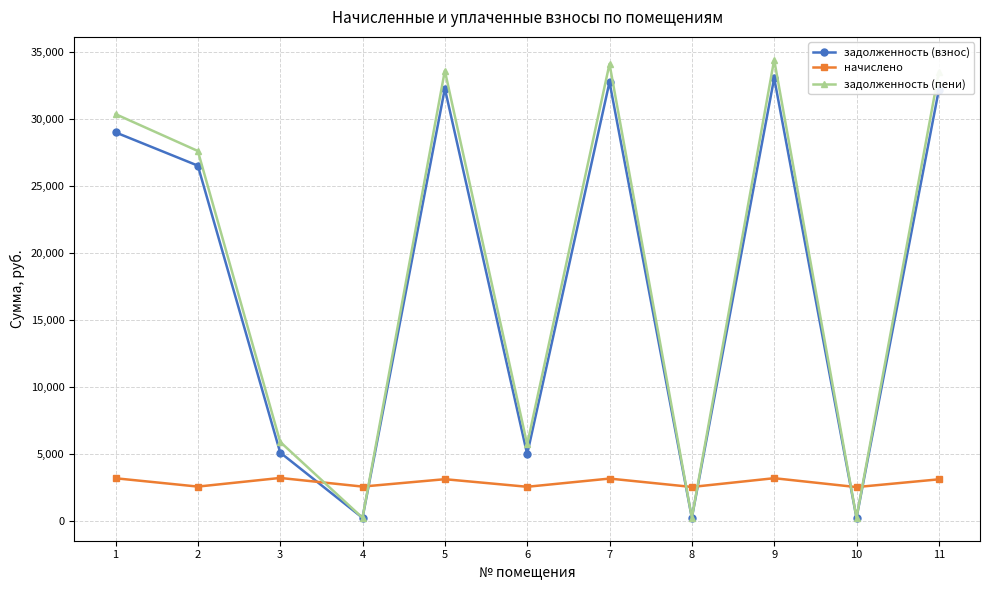

Is it true that задолженность (пени) equals 18775.4 at 7?

False